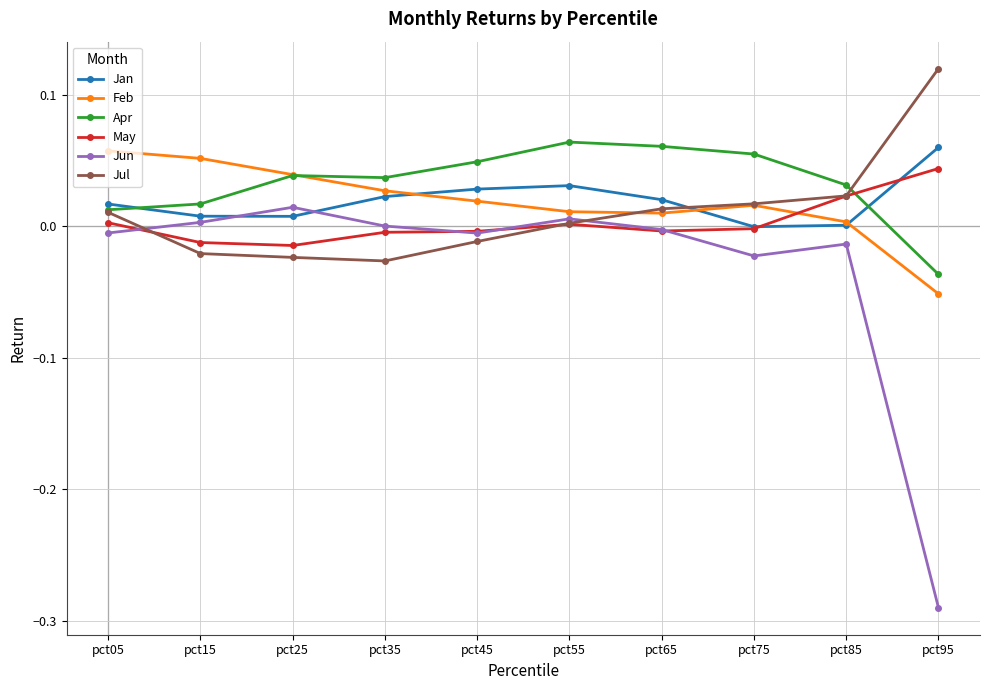

What is the sum of all Apr values?

0.3